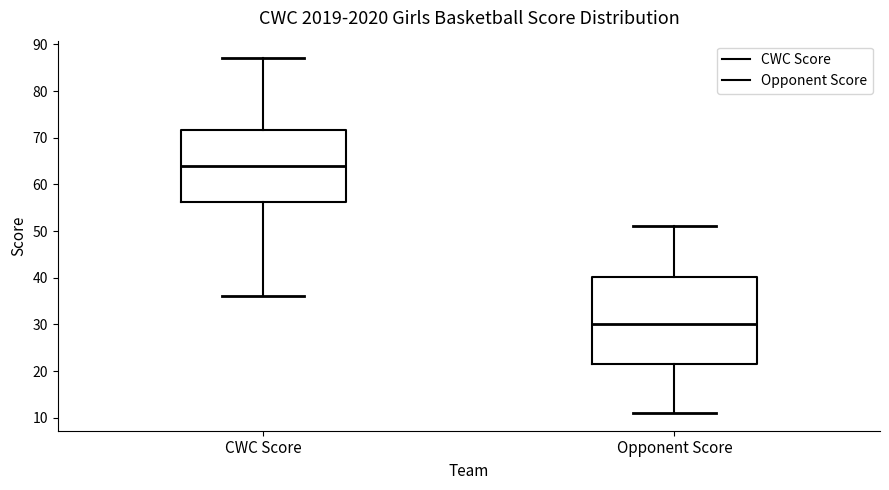

Reading left to right, read every box against the y-axis: the position of its median line, the range the box covers, and the ends of its whiskers. The values are not printed on the chart, so give them approximately, as read against the axis.

CWC Score: median 64, box 56 to 72, whiskers 36 to 87
Opponent Score: median 30, box 22 to 40, whiskers 11 to 51